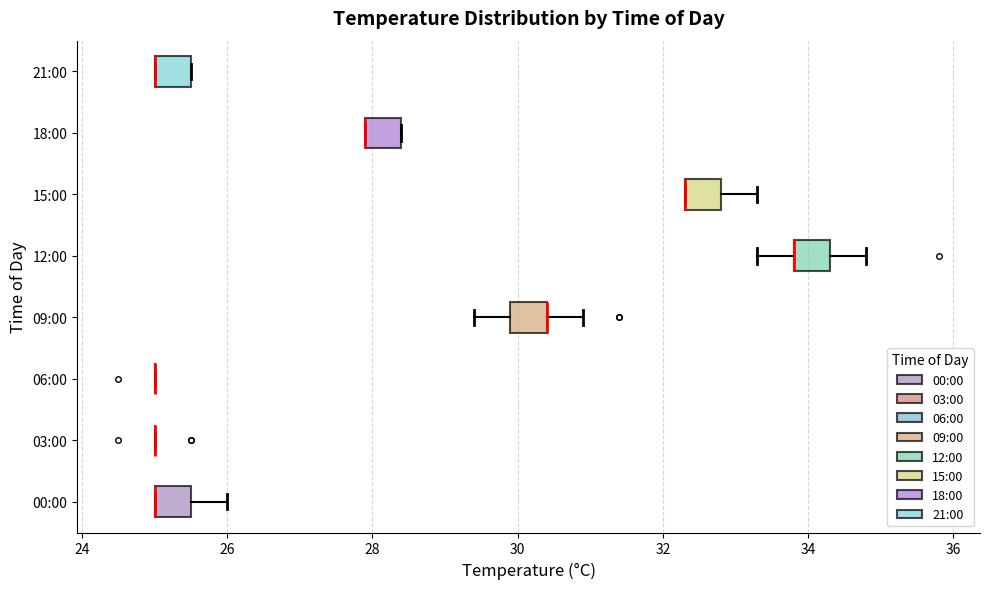

Where is the right edge of the box for 15:00 on the x-axis? The values are not printed on the chart, so give them approximately, as read against the axis.

32.8